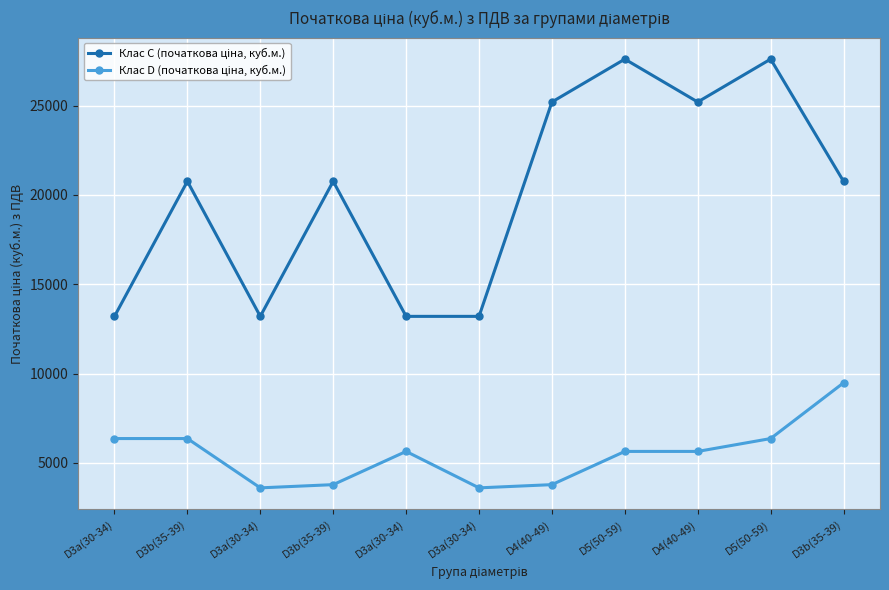

Count the number of categories in the chart.

11